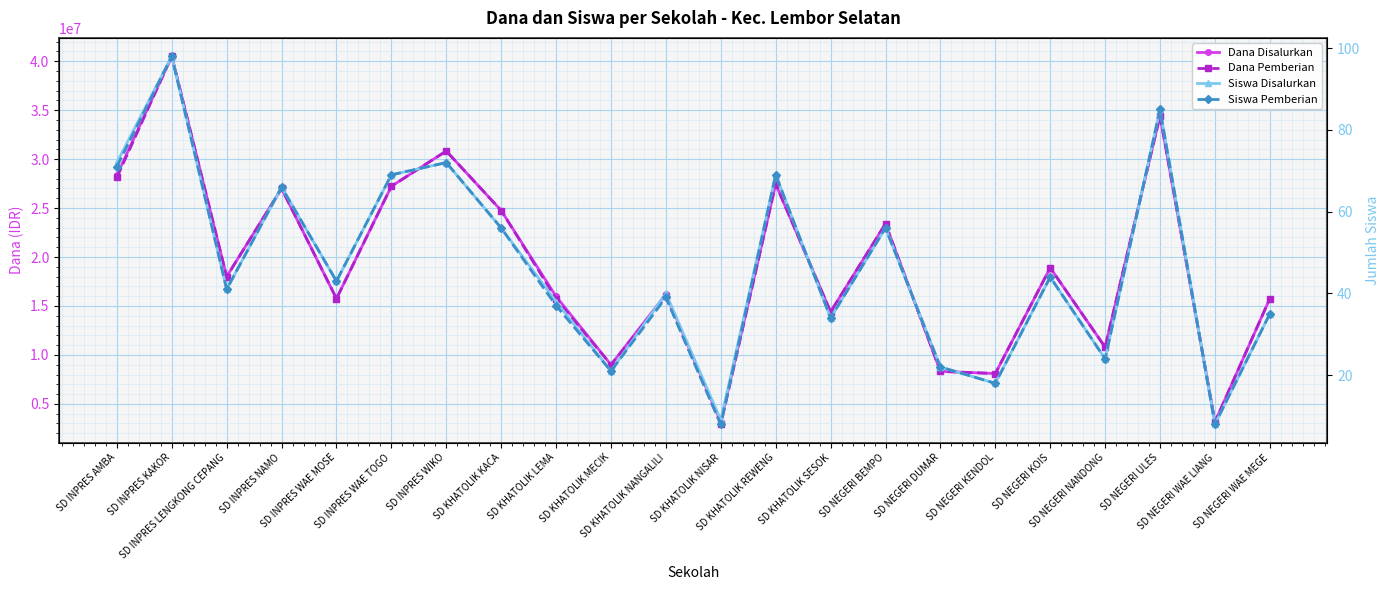

What is the label of the 14th point from the left?

SD KHATOLIK SESOK